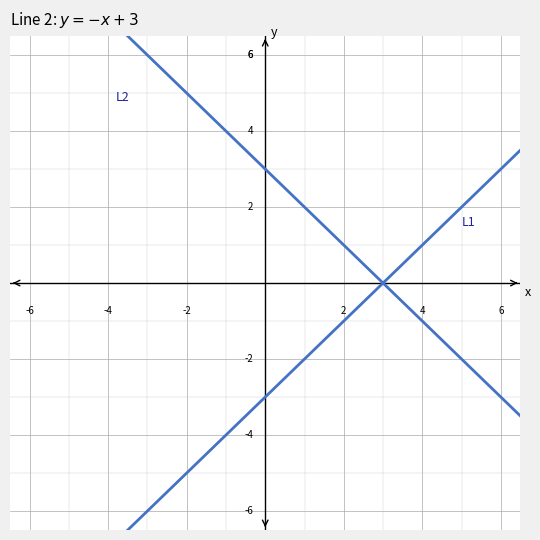

At how many categories does at least one series exceed 6?

4